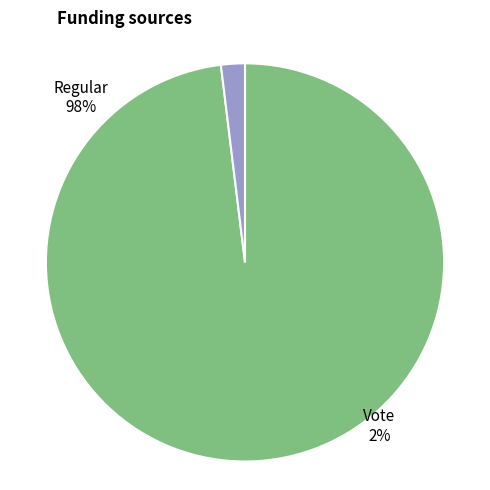

To the nearest percent, what is the difference between the largest and smallest slice percentages?

96%